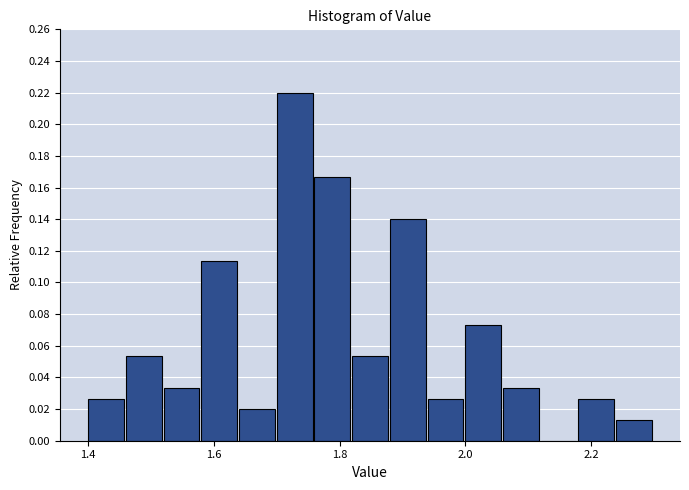

Read against the x-axis, roughly where is the centre of the tallest bar?

1.72